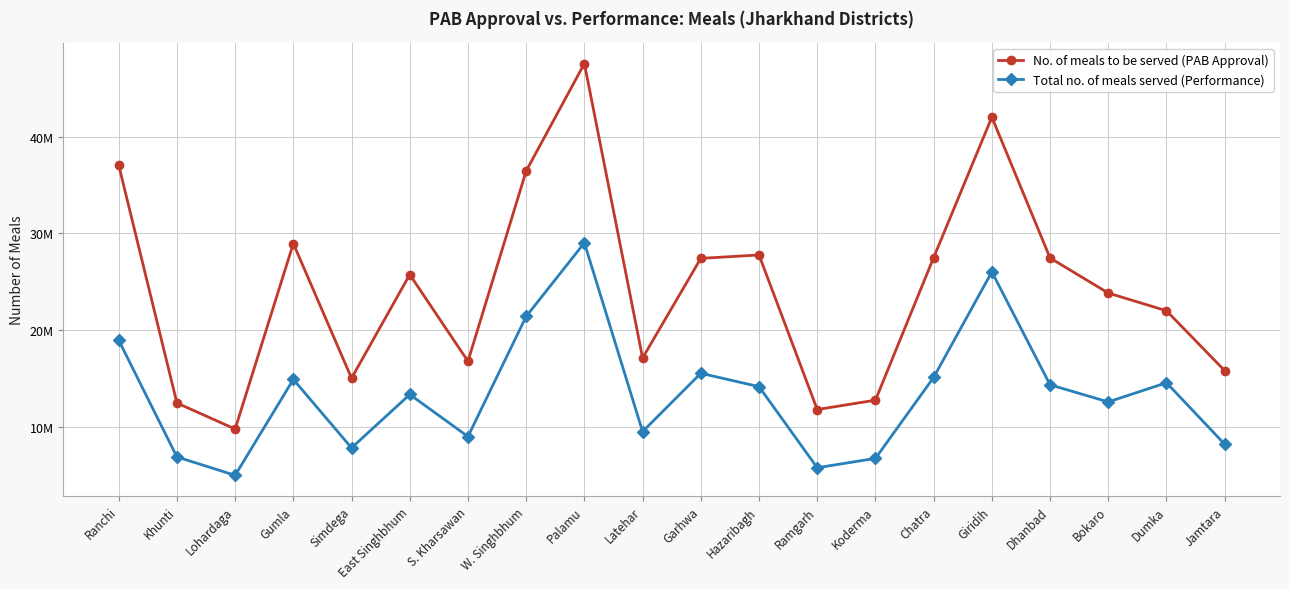

Which category has the lowest value across all series?

Lohardaga